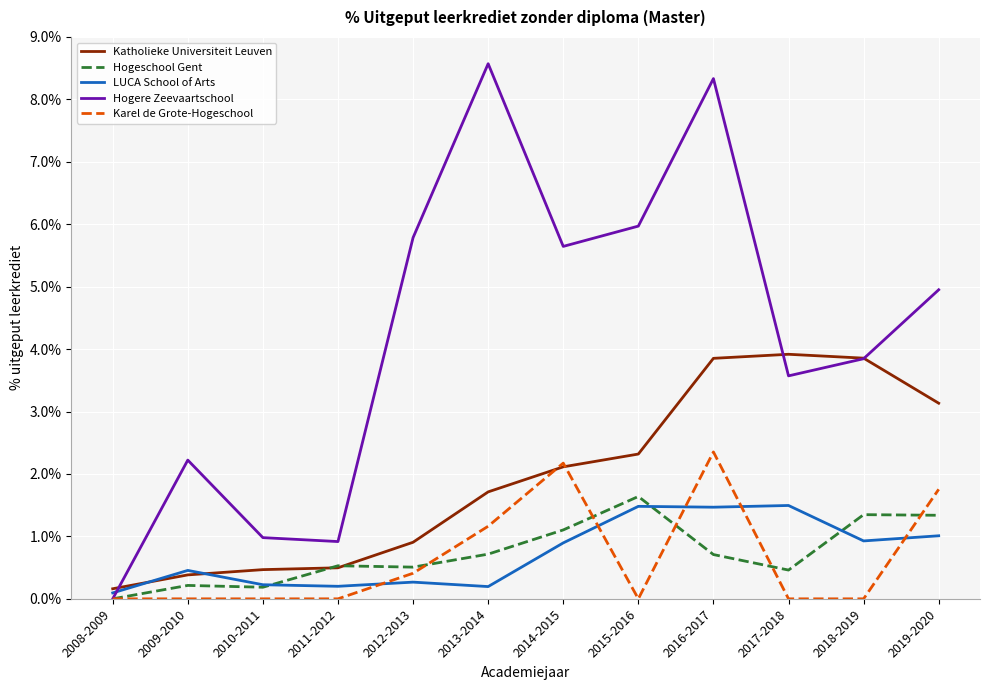

True or false: Karel de Grote-Hogeschool has a value of -0.8 at 2009-2010.

False